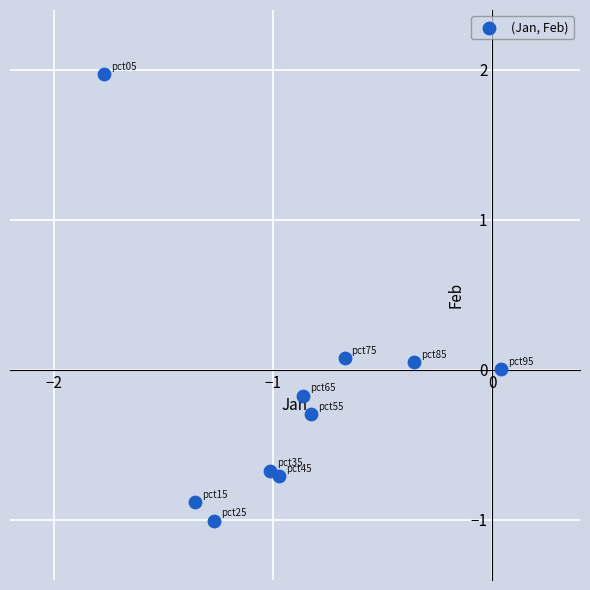

What is the average X value?

-0.9